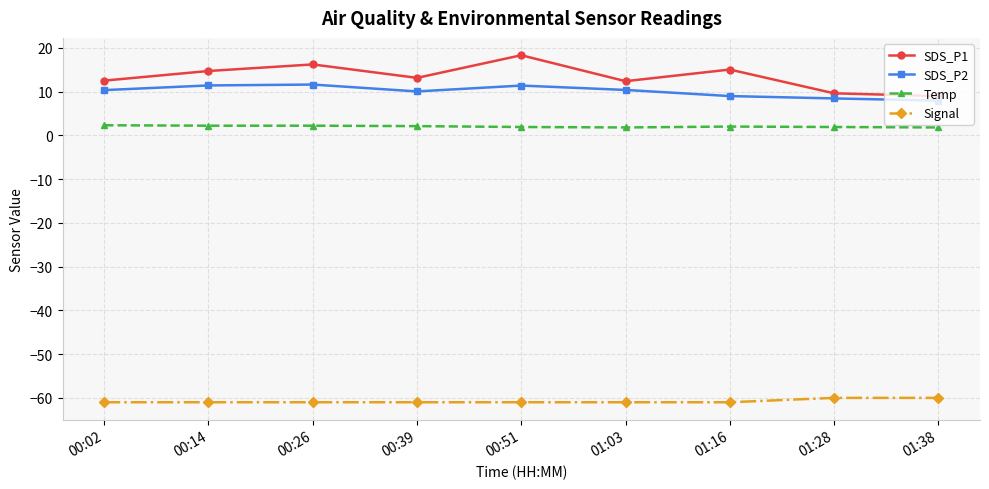

What position from the right is 00:51?

5